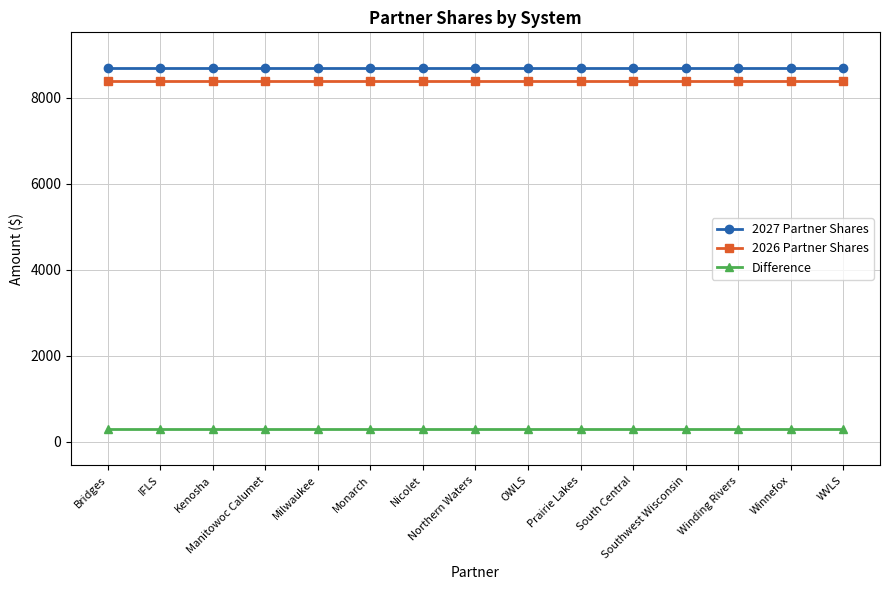

At how many categories does at least one series exceed 630?

15